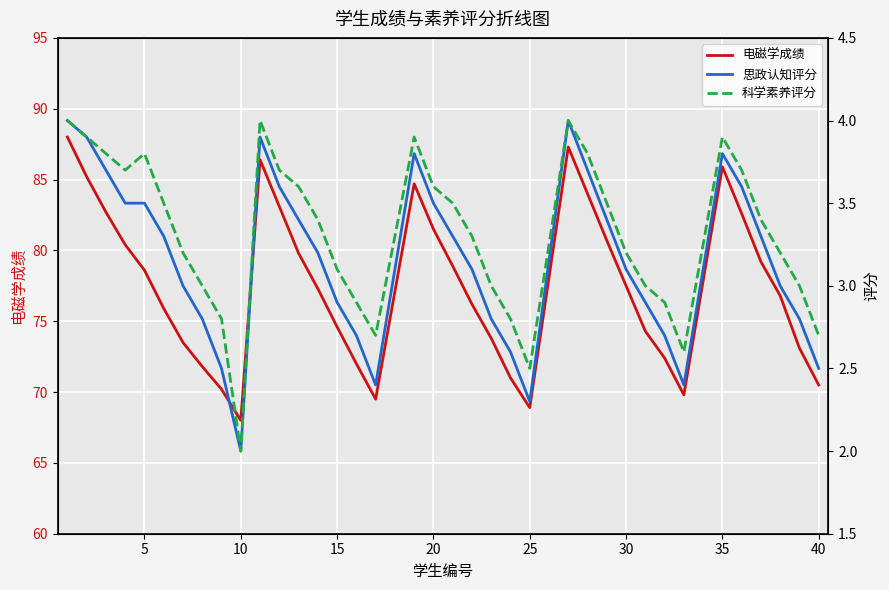

Which series has the largest total across all categories?

电磁学成绩